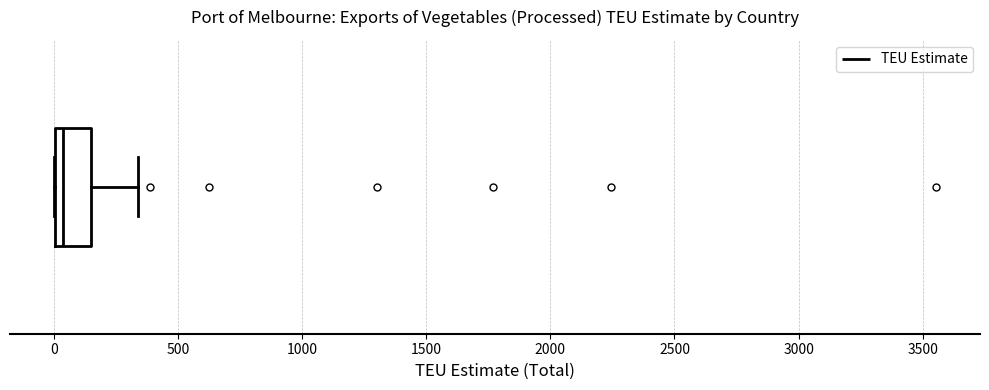

Read this box plot against the x-axis: the position of the median line, the range covered by the box, and the ends of both whiskers. The values are not printed on the chart, so give them approximately, as read against the axis.

median 50, box 0 to 150, whiskers 0 to 350